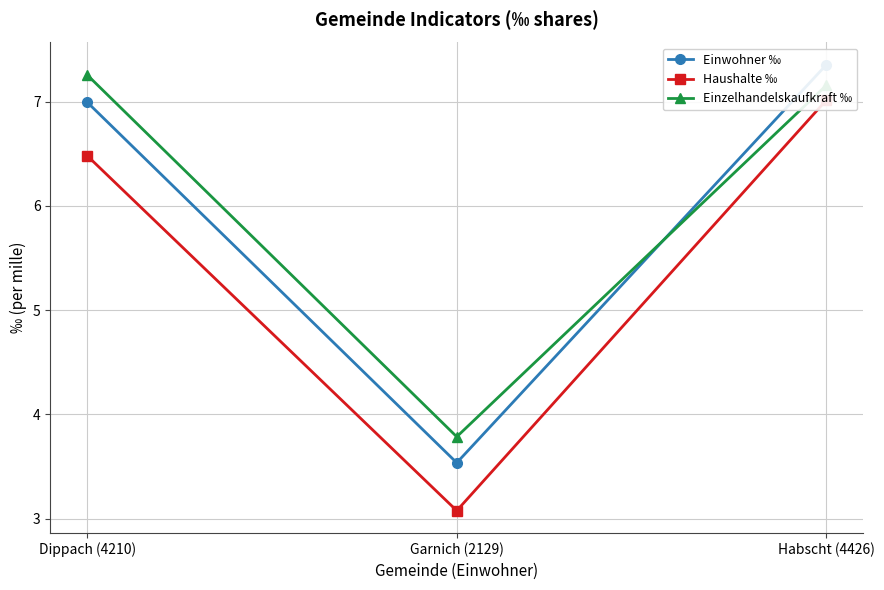

At which label is Haushalte ‰ closest to 5?

Dippach (4210)